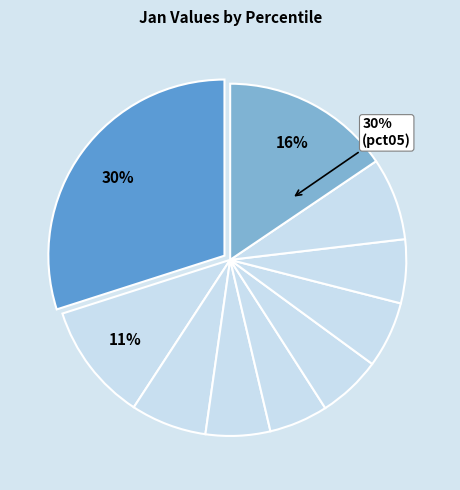

Combined, do pct55 and pct05 account for over 50%?

No